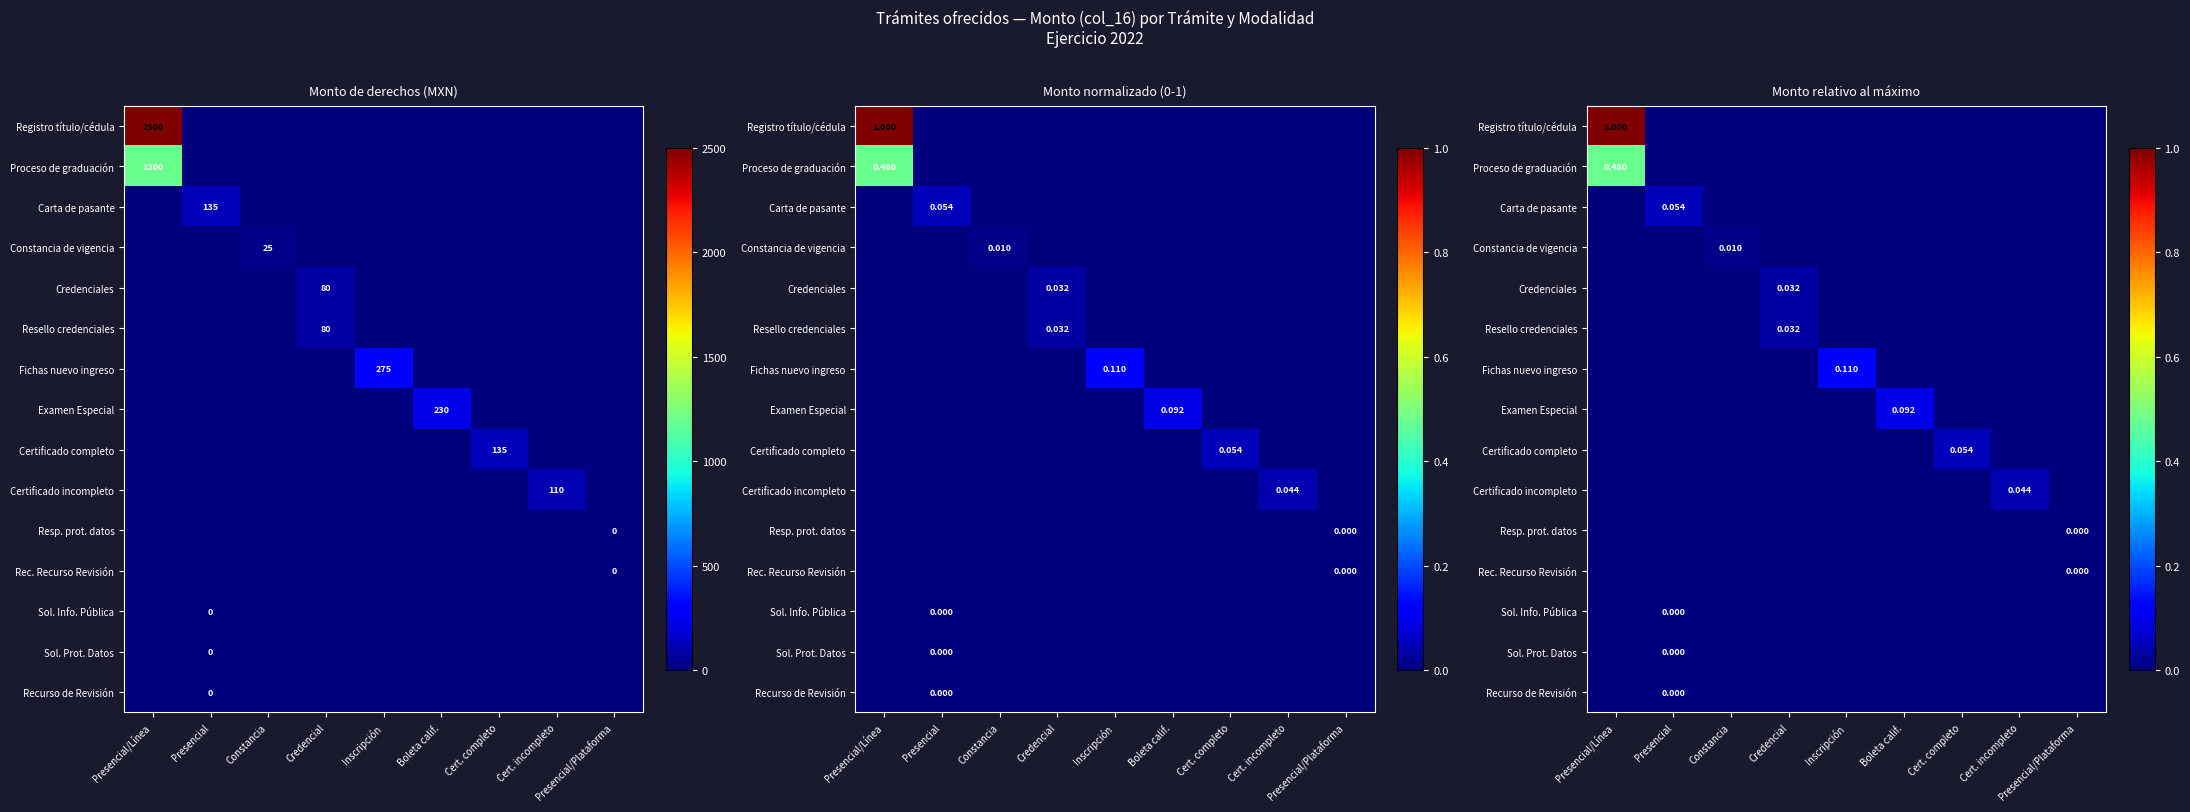

List the labels in order of Rec. Recurso Revisión value, largest first.

Presencial/Línea, Presencial, Constancia, Credencial, Inscripción, Boleta calif., Cert. completo, Cert. incompleto, Presencial/Plataforma